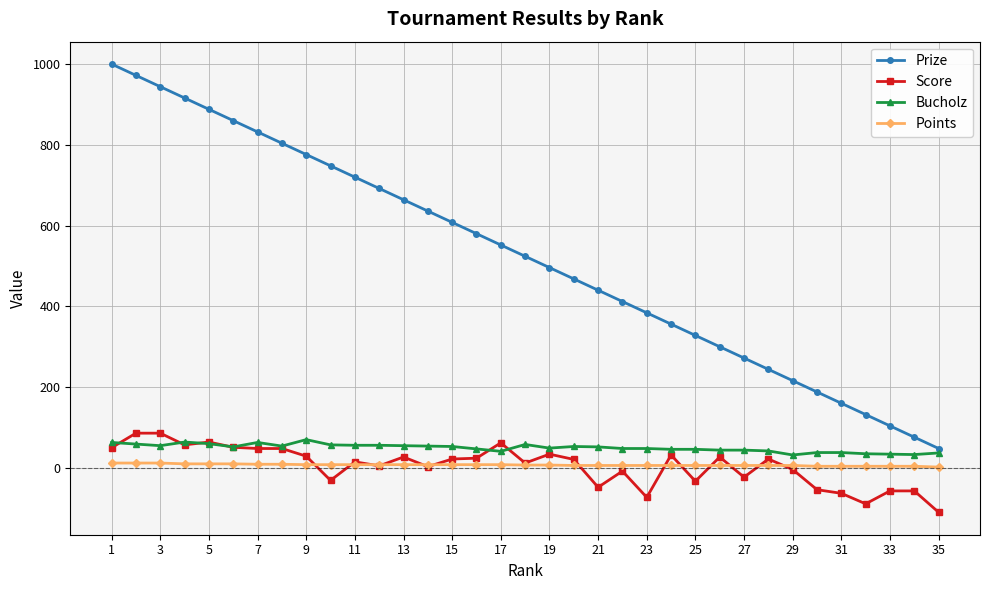

Which series has the widest spread of values?

Prize